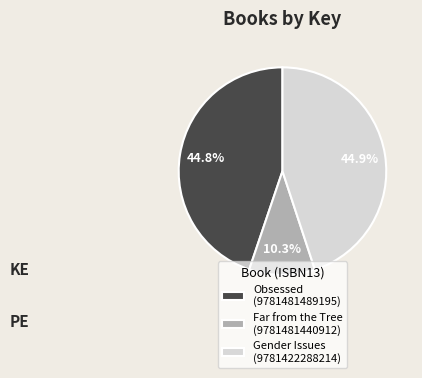

To the nearest percent, what percentage of the pie is Gender Issues (9781422288214)?

45%